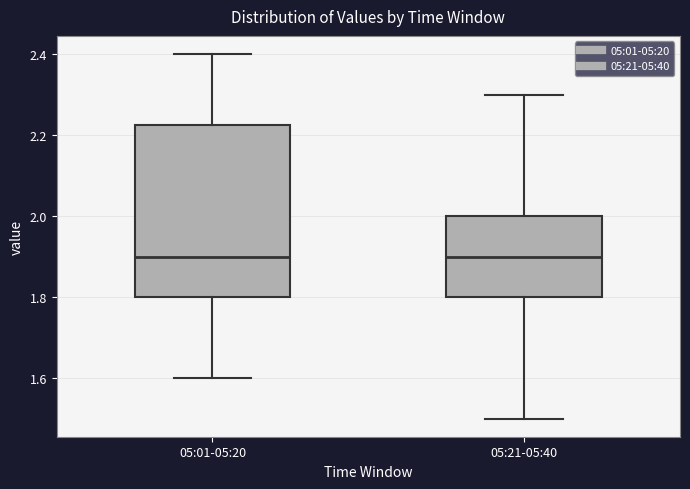

Reading left to right, read every box against the y-axis: the position of its median line, the range the box covers, and the ends of its whiskers. The values are not printed on the chart, so give them approximately, as read against the axis.

05:01-05:20: median 1.90, box 1.80 to 2.22, whiskers 1.60 to 2.40
05:21-05:40: median 1.90, box 1.80 to 2.00, whiskers 1.50 to 2.30